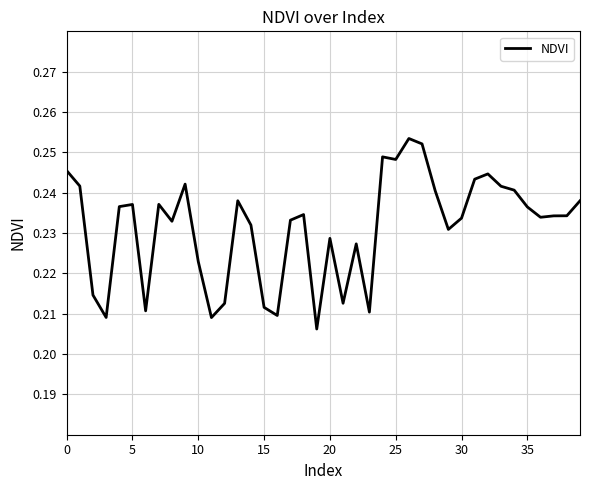

How many lines are shown in the chart?

1